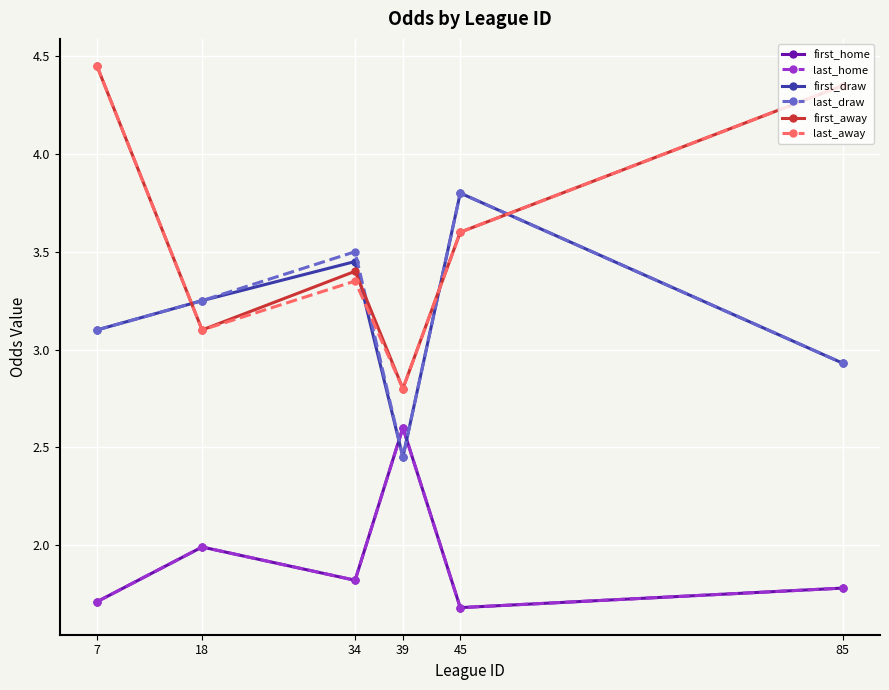

True or false: first_away has a value of 6.1 at 34.

False